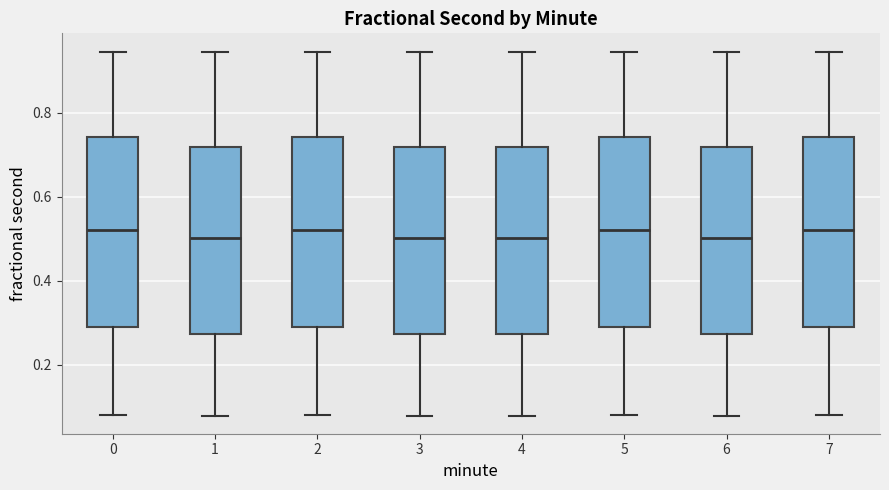

Reading left to right, read every box against the y-axis: the position of its median line, the range the box covers, and the ends of its whiskers. The values are not printed on the chart, so give them approximately, as read against the axis.

0: median 0.52, box 0.28 to 0.74, whiskers 0.08 to 0.94
1: median 0.50, box 0.28 to 0.72, whiskers 0.08 to 0.94
2: median 0.52, box 0.28 to 0.74, whiskers 0.08 to 0.94
3: median 0.50, box 0.28 to 0.72, whiskers 0.08 to 0.94
4: median 0.50, box 0.28 to 0.72, whiskers 0.08 to 0.94
5: median 0.52, box 0.28 to 0.74, whiskers 0.08 to 0.94
6: median 0.50, box 0.28 to 0.72, whiskers 0.08 to 0.94
7: median 0.52, box 0.28 to 0.74, whiskers 0.08 to 0.94